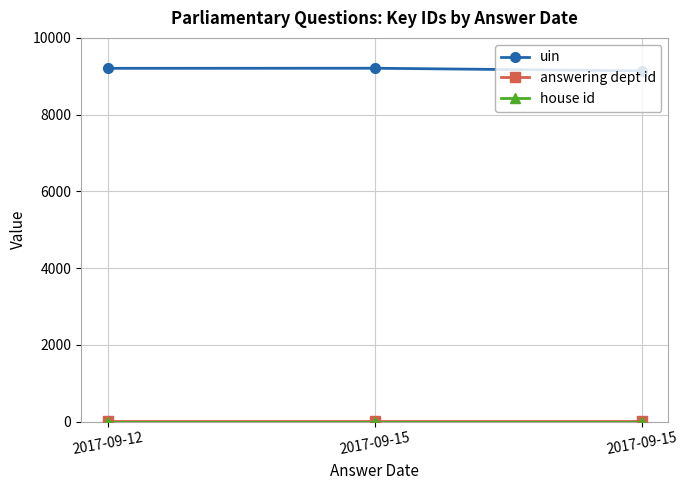

Does the chart have visible grid lines?

Yes